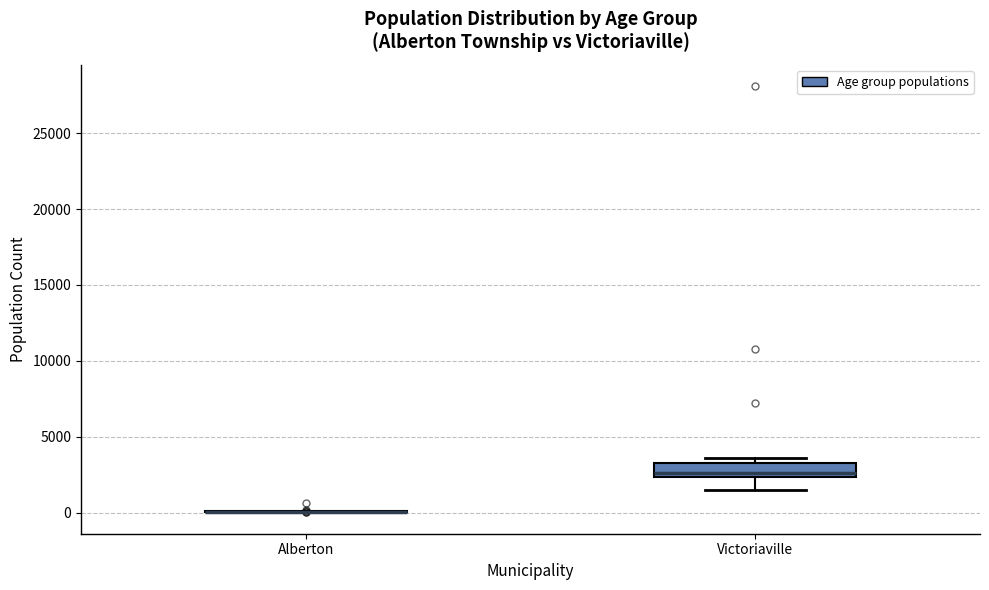

Reading left to right, read every box against the y-axis: the position of its median line, the range the box covers, and the ends of its whiskers. The values are not printed on the chart, so give them approximately, as read against the axis.

Alberton: box collapsed to a line at 0, whiskers 0 to 0
Victoriaville: median 2500 (just above the box's lower edge), box 2500 to 3500, whiskers 1500 to 3500 (just above the box's upper edge)